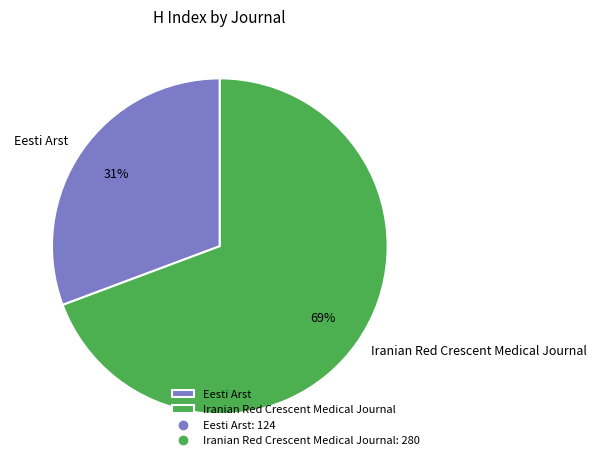

To the nearest percent, what is the average slice percentage?

50%